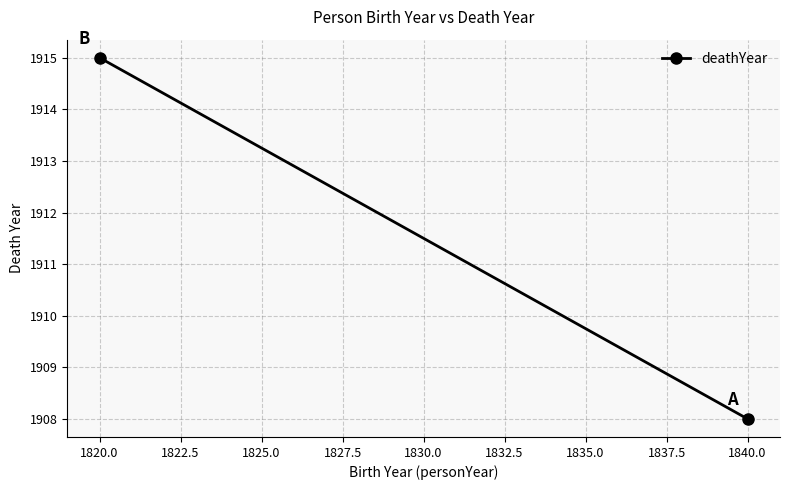

The value at 1820.0 is 1915. True or false?

True